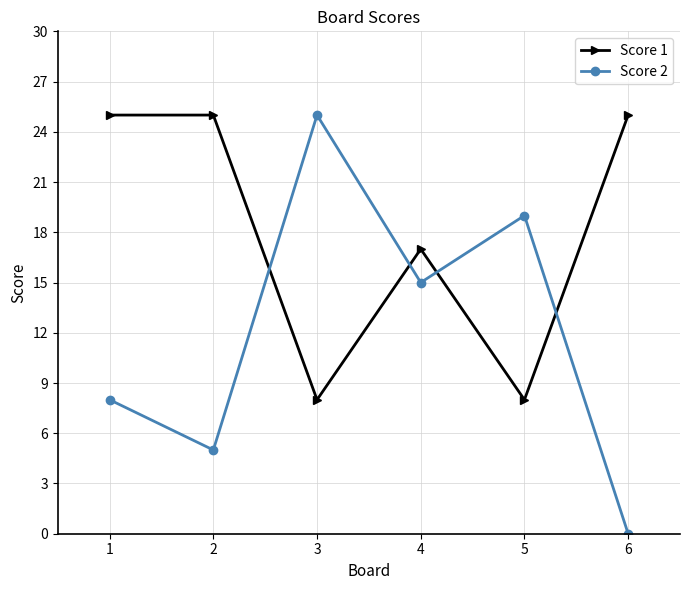

True or false: Score 2 has a value of 25 at 3.

True